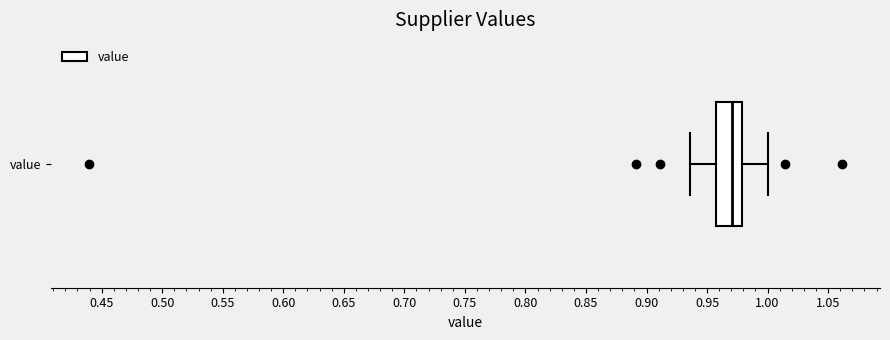

Transcribe this box plot: give where the median line is, the range the box spans, and where the two whiskers end, as read against the x-axis. The values are not printed on the chart, so give them approximately, as read against the axis.

median 0.970, box 0.960 to 0.980, whiskers 0.935 to 1.000